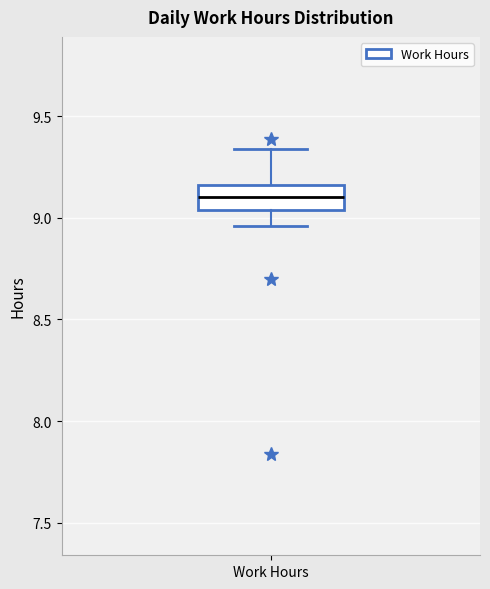

Read this box plot against the y-axis: the position of the median line, the range covered by the box, and the ends of both whiskers. The values are not printed on the chart, so give them approximately, as read against the axis.

median 9.10, box 9.05 to 9.15, whiskers 8.95 to 9.35